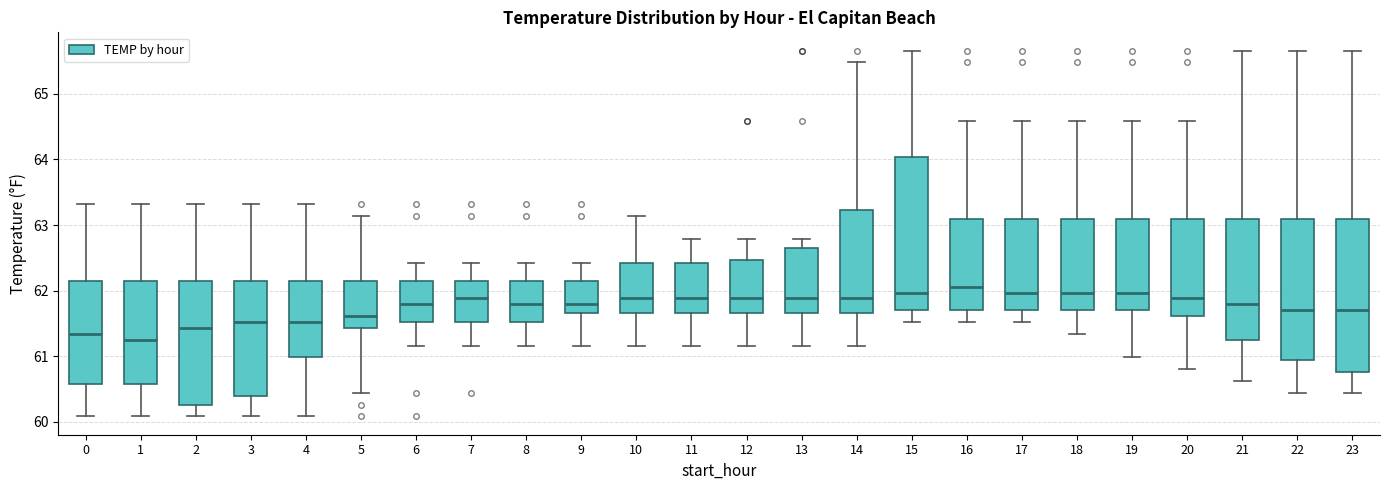

Reading left to right, transcribe this box plot: for each box, give where its median line is, the range the box spans, and where its two whiskers end, as read against the y-axis. The values are not printed on the chart, so give them approximately, as read against the axis.

0: median 61.3, box 60.6 to 62.2, whiskers 60.1 to 63.3
1: median 61.3, box 60.6 to 62.2, whiskers 60.1 to 63.3
2: median 61.4, box 60.3 to 62.2, whiskers 60.1 to 63.3
3: median 61.5, box 60.4 to 62.2, whiskers 60.1 to 63.3
4: median 61.5, box 61.0 to 62.2, whiskers 60.1 to 63.3
5: median 61.6, box 61.4 to 62.2, whiskers 60.4 to 63.1
6: median 61.8, box 61.5 to 62.2, whiskers 61.2 to 62.4
7: median 61.9, box 61.5 to 62.2, whiskers 61.2 to 62.4
8: median 61.8, box 61.5 to 62.2, whiskers 61.2 to 62.4
9: median 61.8, box 61.7 to 62.2, whiskers 61.2 to 62.4
10: median 61.9, box 61.7 to 62.4, whiskers 61.2 to 63.1
11: median 61.9, box 61.7 to 62.4, whiskers 61.2 to 62.8
12: median 61.9, box 61.7 to 62.5, whiskers 61.2 to 62.8
13: median 61.9, box 61.7 to 62.6, whiskers 61.2 to 62.8
14: median 61.9, box 61.7 to 63.2, whiskers 61.2 to 65.5
15: median 62.0, box 61.7 to 64.0, whiskers 61.5 to 65.7
16: median 62.1, box 61.7 to 63.1, whiskers 61.5 to 64.6
17: median 62.0, box 61.7 to 63.1, whiskers 61.5 to 64.6
18: median 62.0, box 61.7 to 63.1, whiskers 61.3 to 64.6
19: median 62.0, box 61.7 to 63.1, whiskers 61.0 to 64.6
20: median 61.9, box 61.6 to 63.1, whiskers 60.8 to 64.6
21: median 61.8, box 61.3 to 63.1, whiskers 60.6 to 65.7
22: median 61.7, box 60.9 to 63.1, whiskers 60.4 to 65.7
23: median 61.7, box 60.8 to 63.1, whiskers 60.4 to 65.7